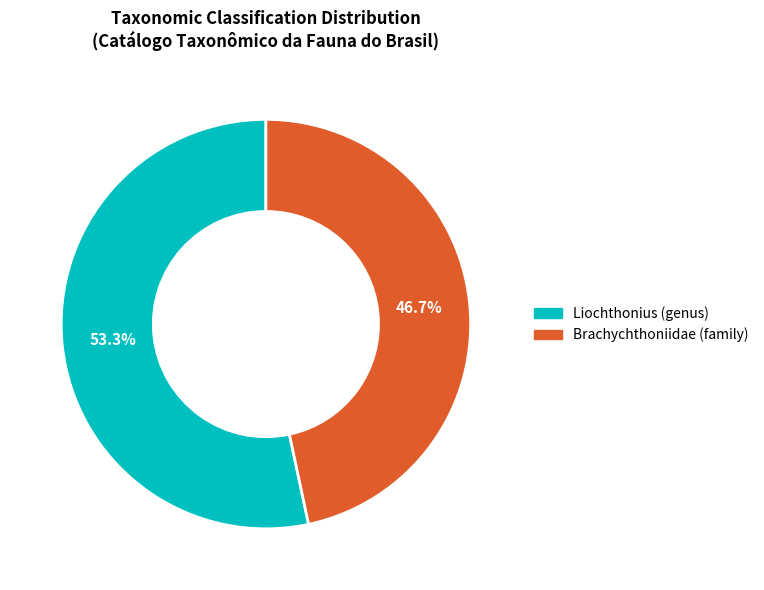

Does Liochthonius (genus) account for over 50% of the chart?

Yes